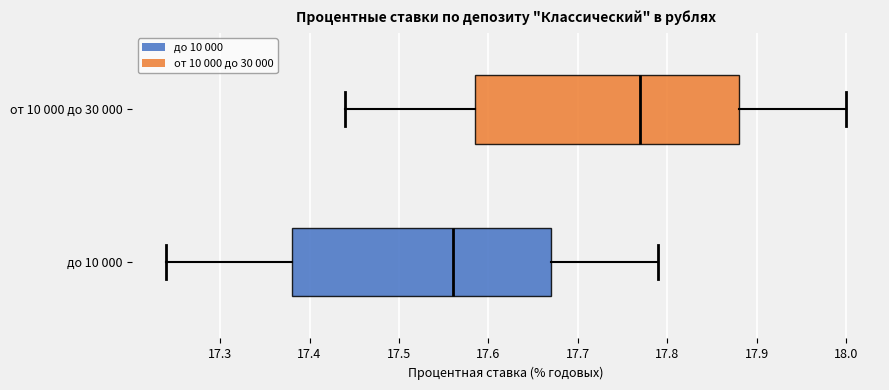

Which box has the furthest to the left median line?

до 10 000